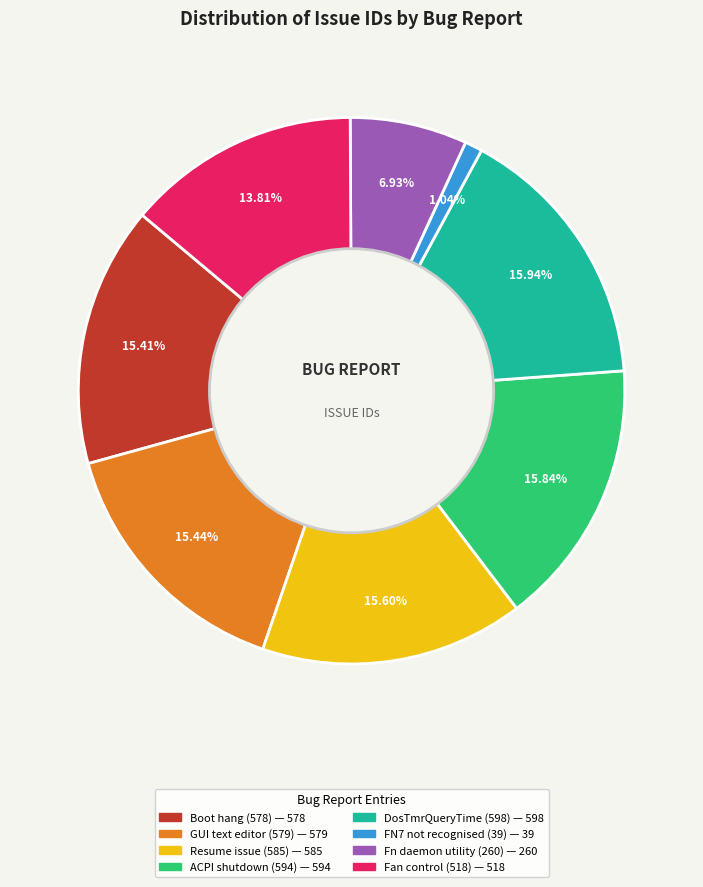

Count the number of slices in the pie.

8